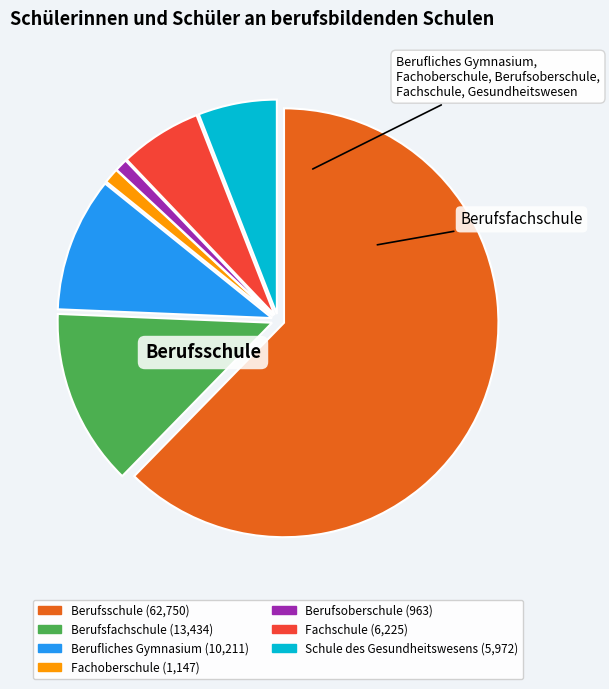

Does any single category account for the majority?

Yes